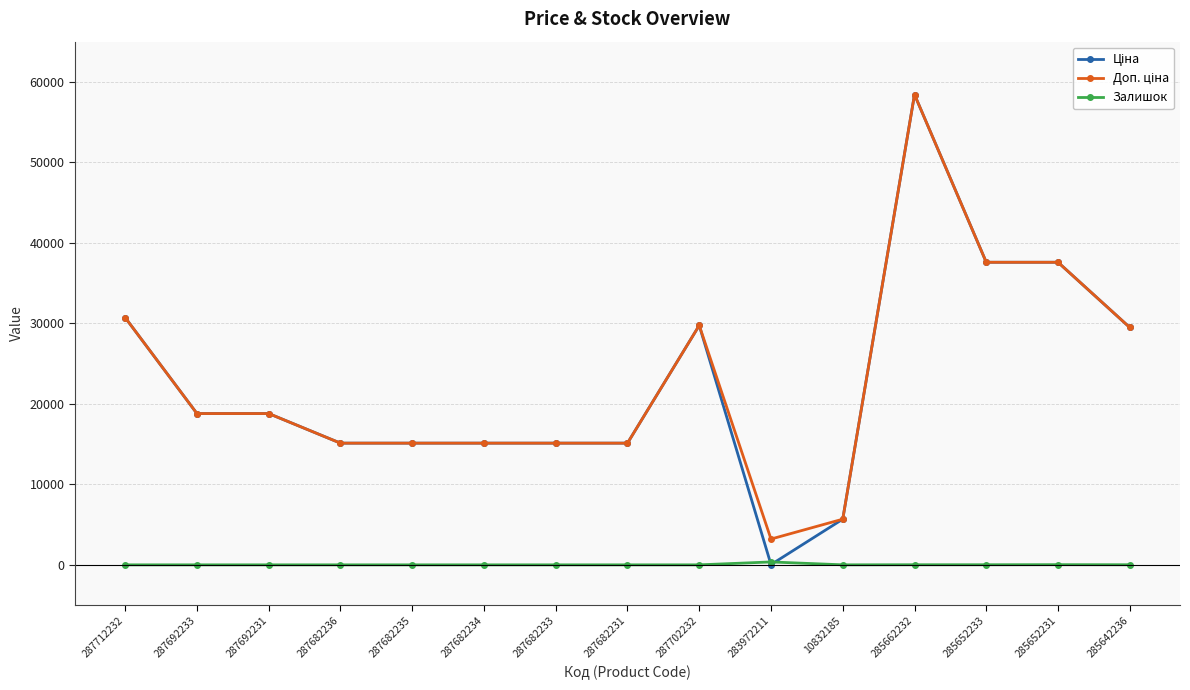

Is it true that Залишок equals 0.0 at 287682235?

True